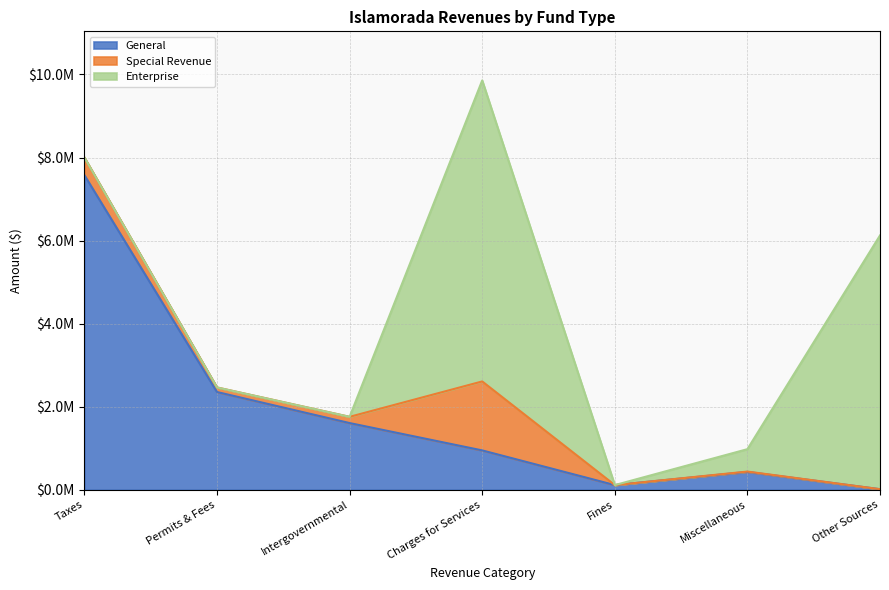

How many interior local valleys does the General series have?

1